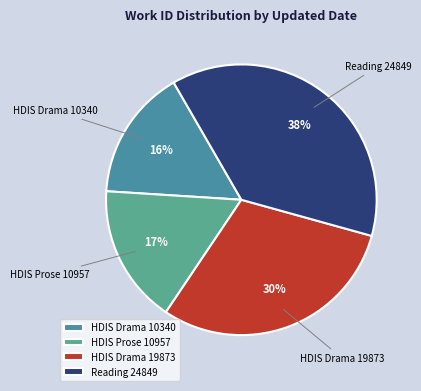

True or false: HDIS Prose 10957 accounts for 23% of the total.

False